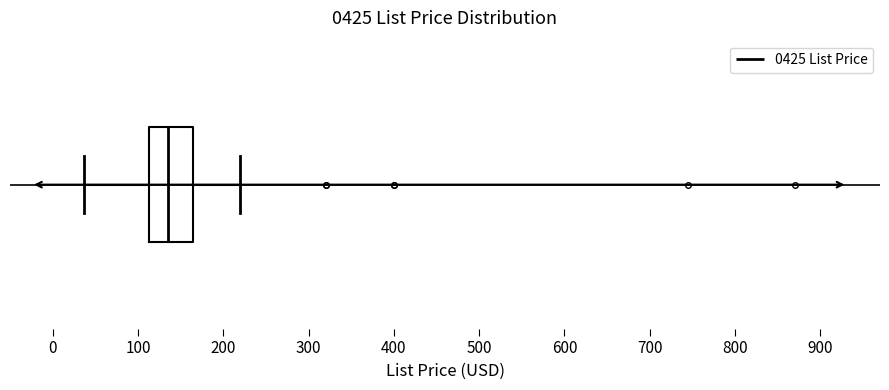

Read this box plot against the x-axis: the position of the median line, the range covered by the box, and the ends of both whiskers. The values are not printed on the chart, so give them approximately, as read against the axis.

median 140, box 110 to 170, whiskers 40 to 220